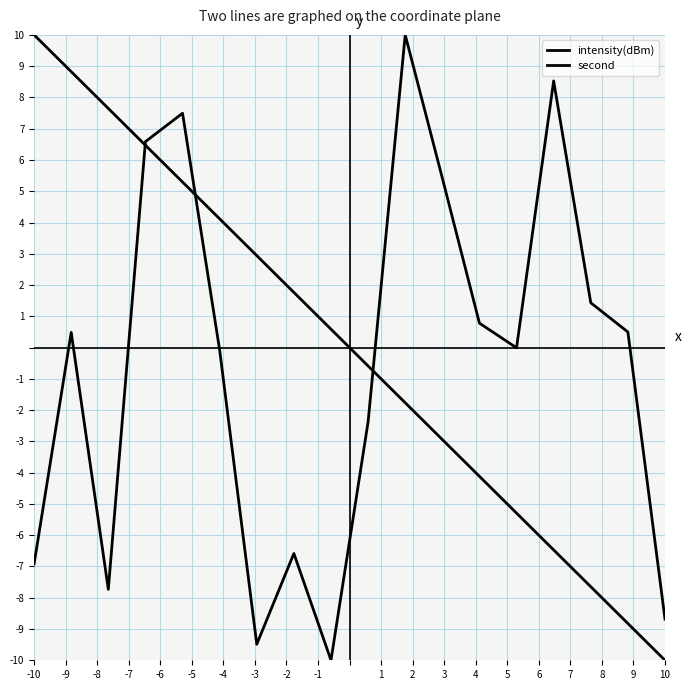

True or false: second has more than 0 interior local peaks.

False